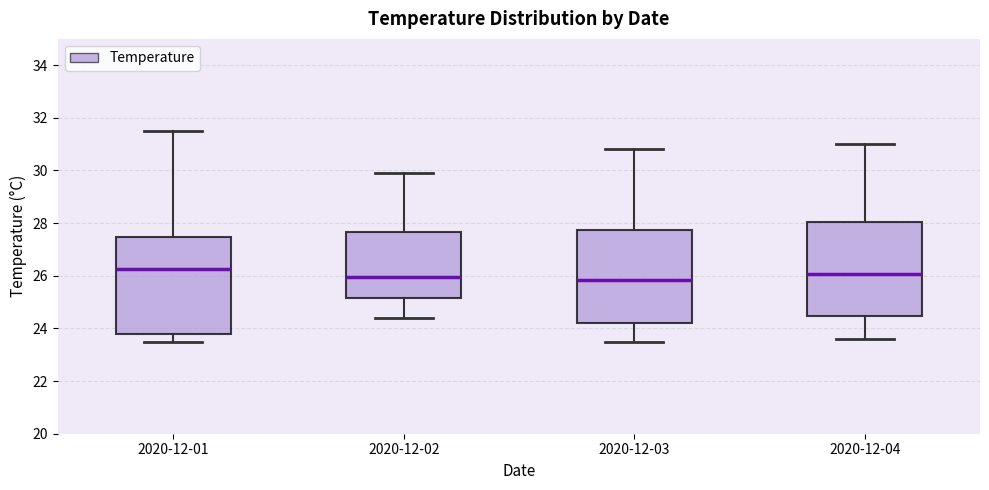

Where does the median line of the box for 2020-12-01 sit on the y-axis? The values are not printed on the chart, so give them approximately, as read against the axis.

26.2